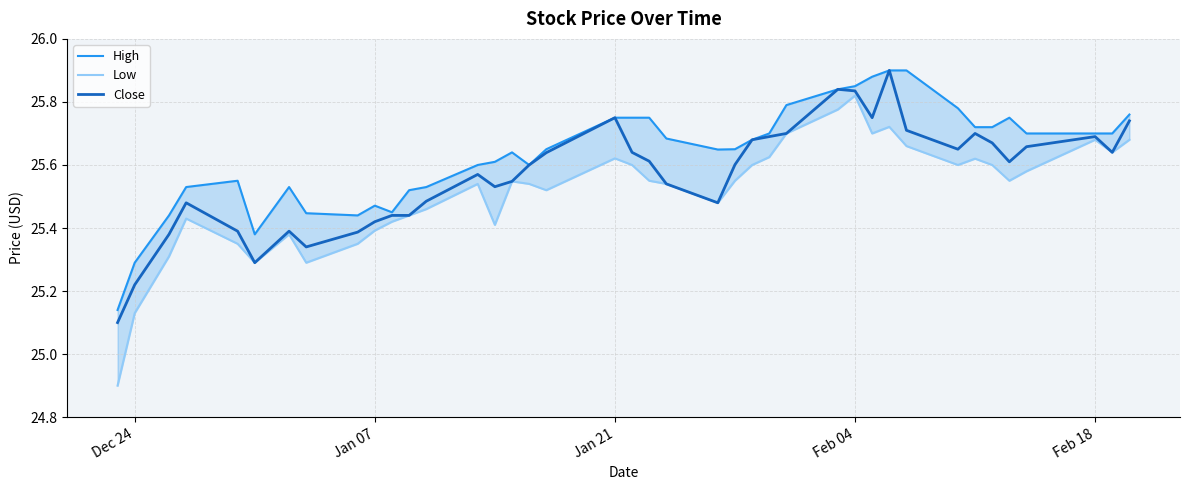

Count the Low values in the range 25 to 26.

39